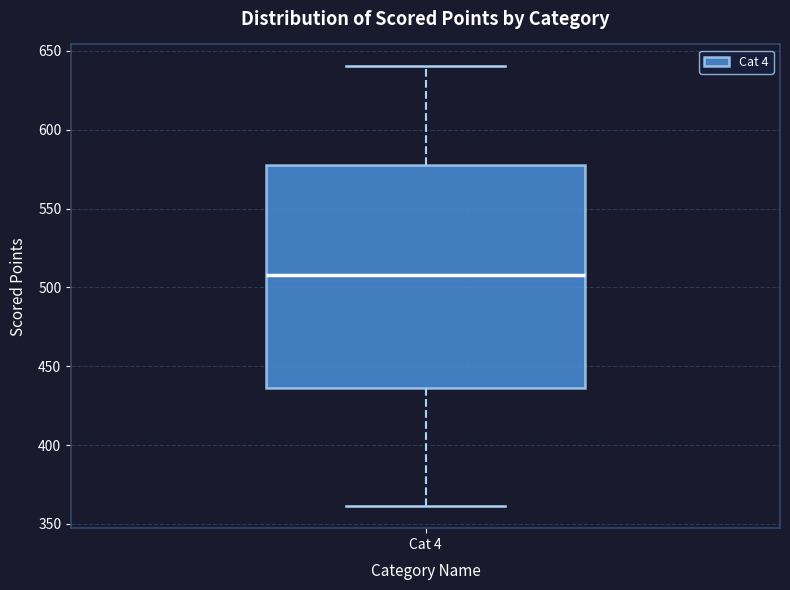

Transcribe this box plot: give where the median line is, the range the box spans, and where the two whiskers end, as read against the y-axis. The values are not printed on the chart, so give them approximately, as read against the axis.

median 510, box 435 to 580, whiskers 360 to 640